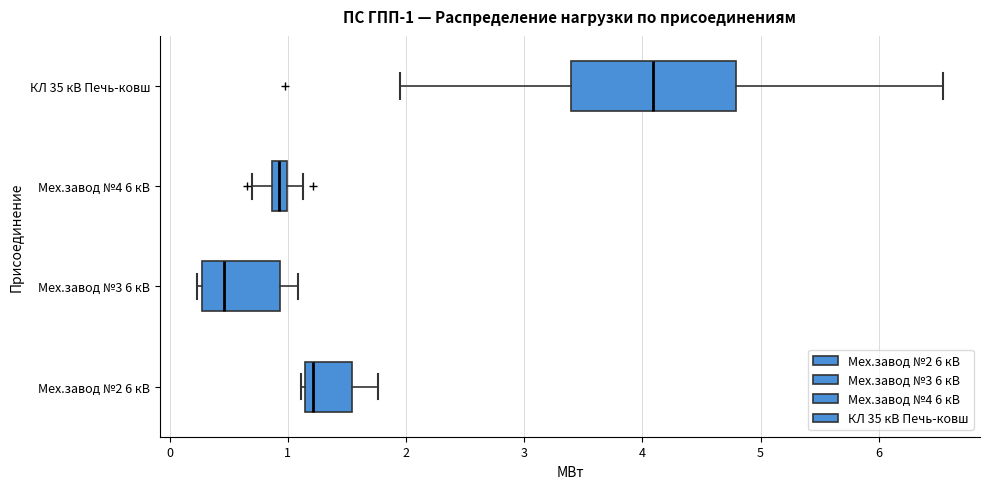

Which box is the widest, from its left edge to its right edge?

КЛ 35 кВ Печь-ковш